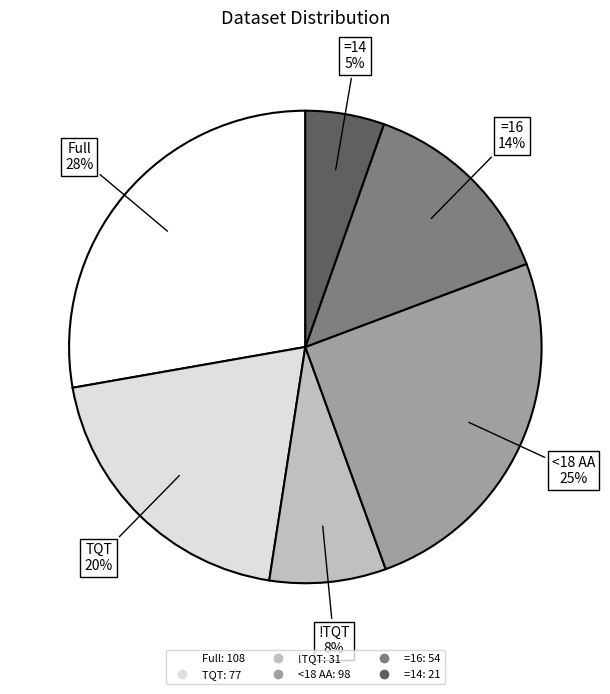

Is it true that =14 is 5% of the pie?

True